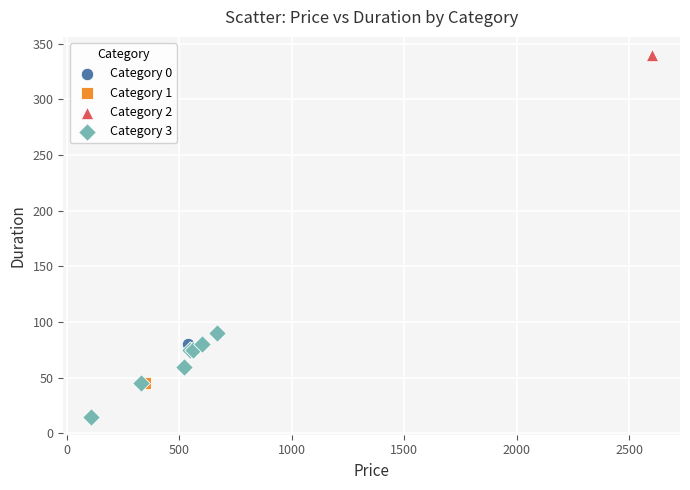

What are all the series names shown in the legend?

Category 0, Category 1, Category 2, Category 3